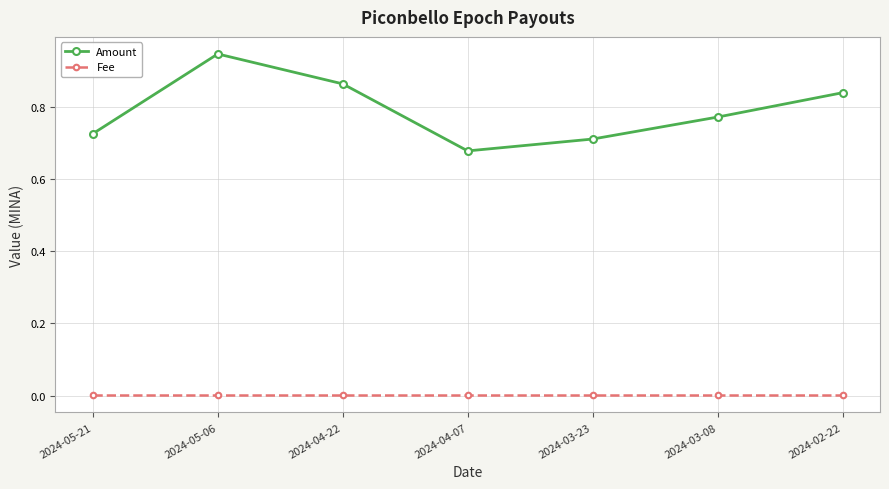

True or false: Amount and Fee cross at least once.

False